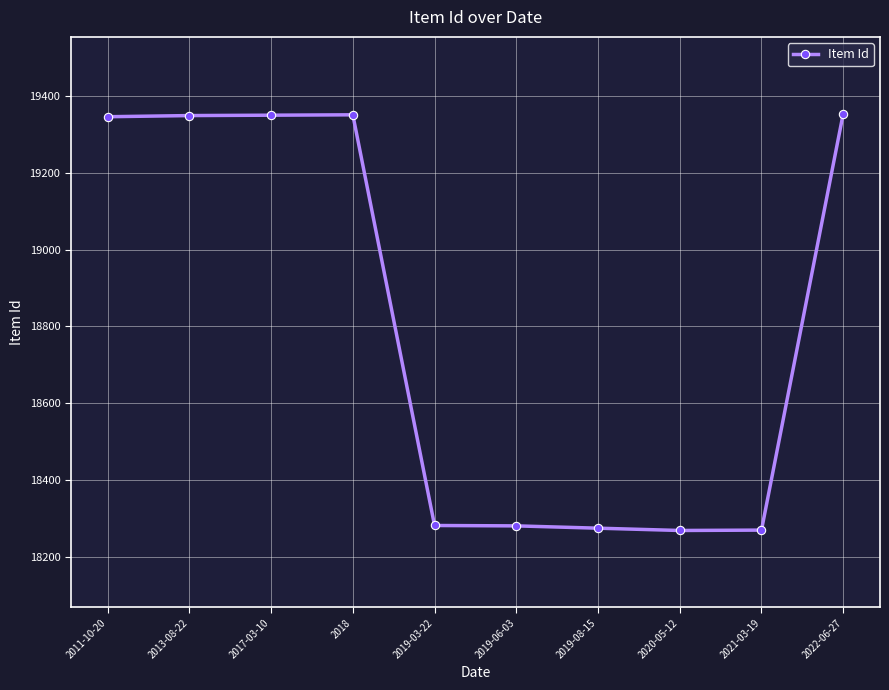

How many categories are shown in the chart?

10